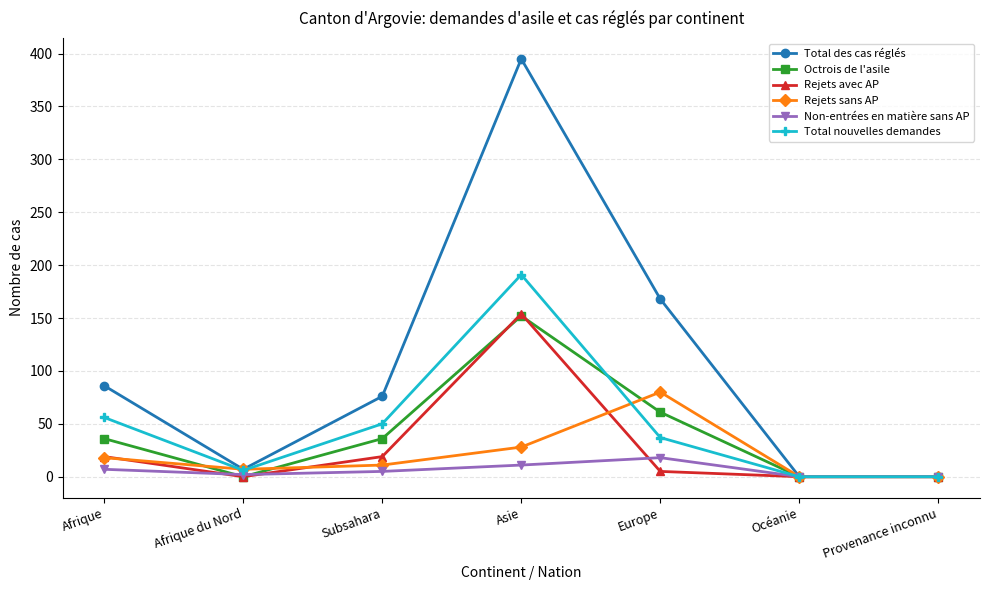

What is the sum of all Octrois de l'asile values?

285